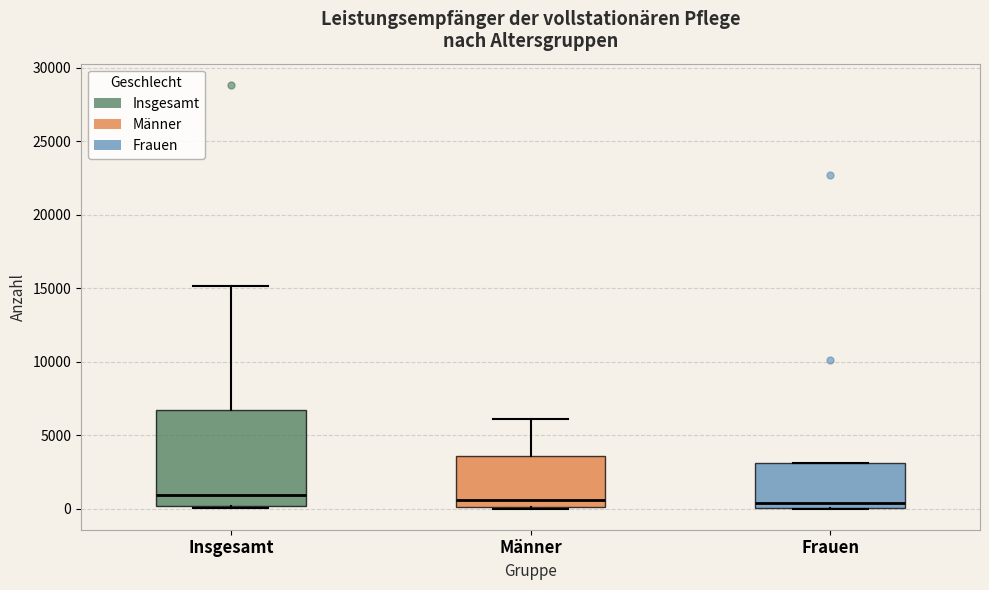

Reading left to right, read every box against the y-axis: the position of its median line, the range the box covers, and the ends of its whiskers. The values are not printed on the chart, so give them approximately, as read against the axis.

Insgesamt: median 1000, box 0 to 6500, whiskers 0 to 15000
Männer: median 500, box 0 to 3500, whiskers 0 to 6000
Frauen: median 500, box 0 to 3000, whiskers 0 to 3000